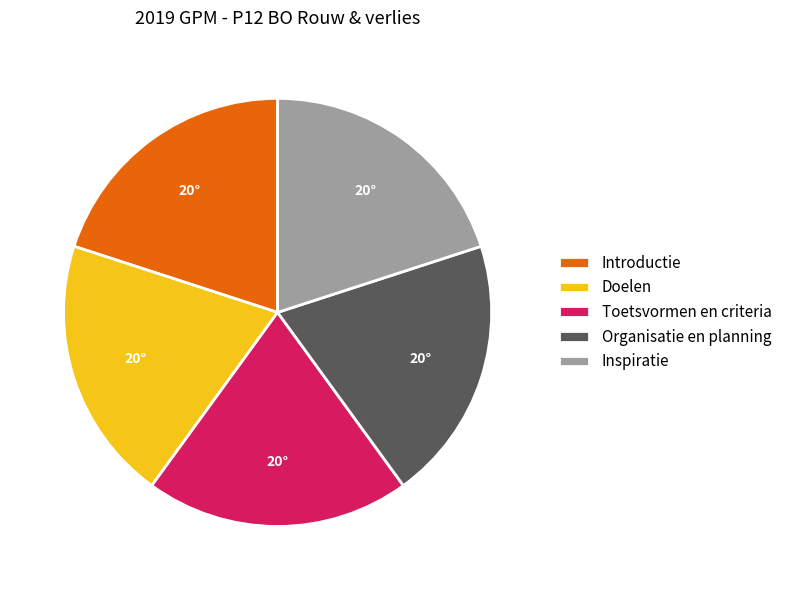

The Toetsvormen en criteria slice represents 20% of the pie. True or false?

True